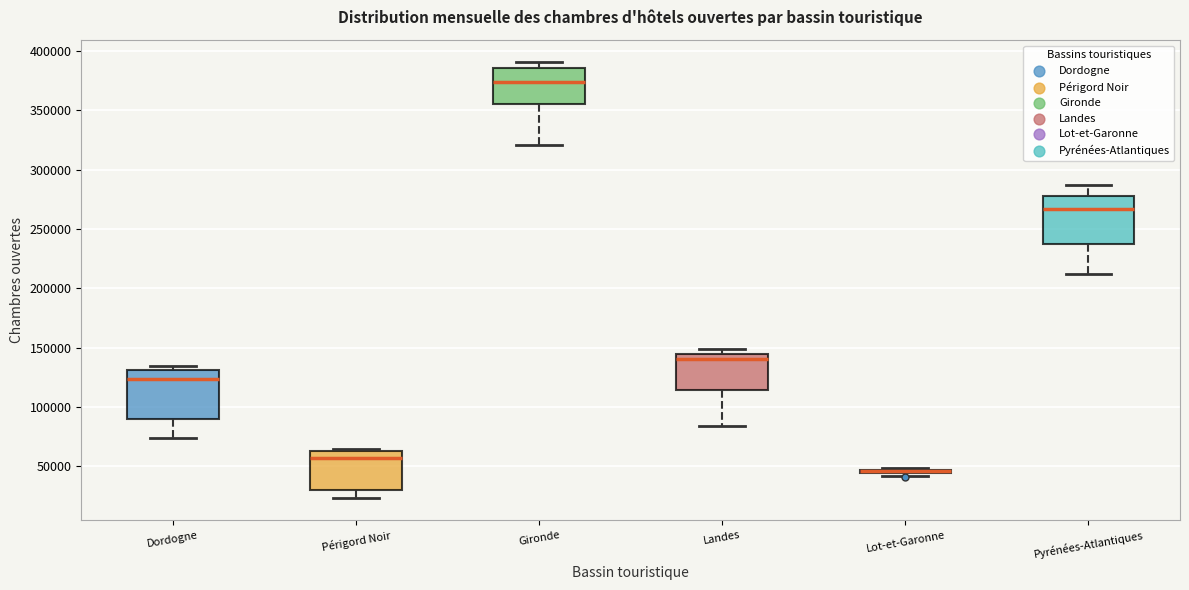

Reading left to right, read every box against the y-axis: the position of its median line, the range the box covers, and the ends of its whiskers. The values are not printed on the chart, so give them approximately, as read against the axis.

Dordogne: median 125000, box 90000 to 130000, whiskers 75000 to 135000
Périgord Noir: median 55000, box 30000 to 65000, whiskers 25000 to 65000 (just above the box's upper edge)
Gironde: median 375000, box 355000 to 385000, whiskers 320000 to 390000
Landes: median 140000, box 115000 to 145000, whiskers 85000 to 150000
Lot-et-Garonne: box collapsed to a line at 45000, whiskers 40000 to 50000
Pyrénées-Atlantiques: median 265000, box 235000 to 280000, whiskers 210000 to 285000